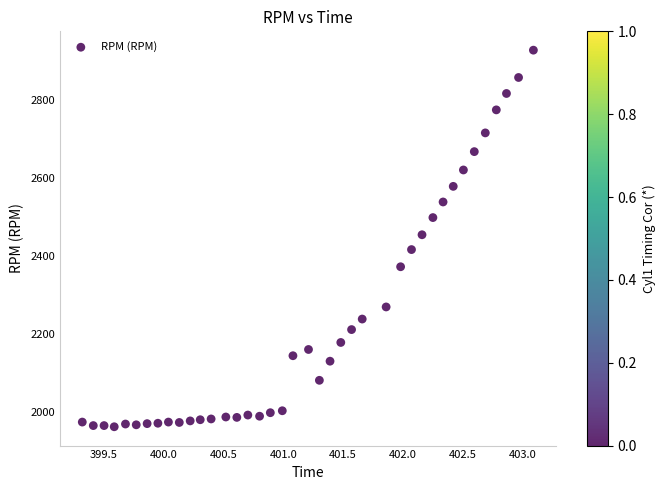

What is the range of Y values (max minus min)?

965